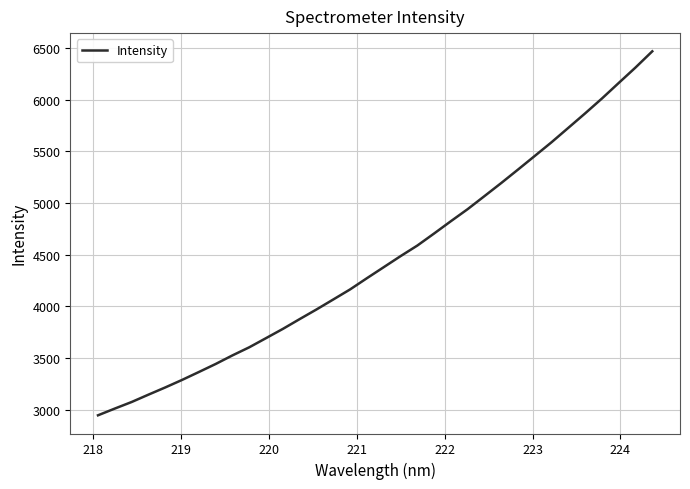

What is the smallest value displayed?

2945.4